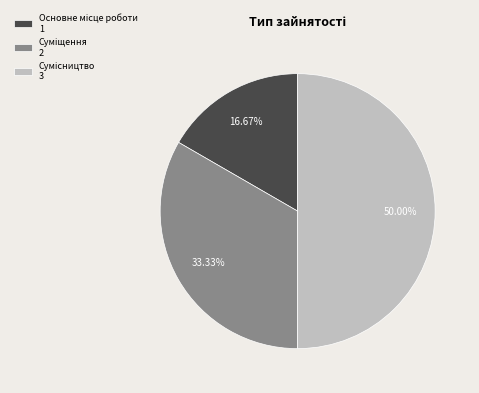

To the nearest percent, what is the combined percentage of Сумісництво and Суміщення?

83%